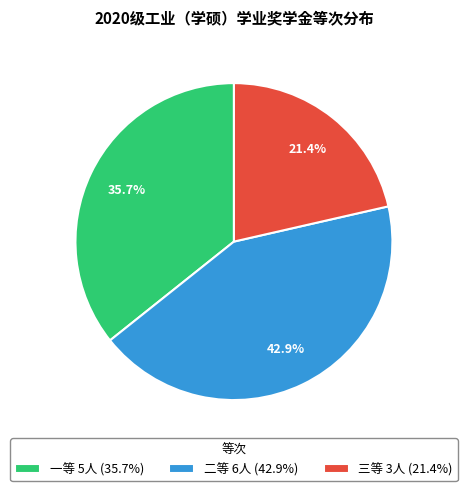

Does 三等 3人 (21.4%) represent more than half of the total?

No